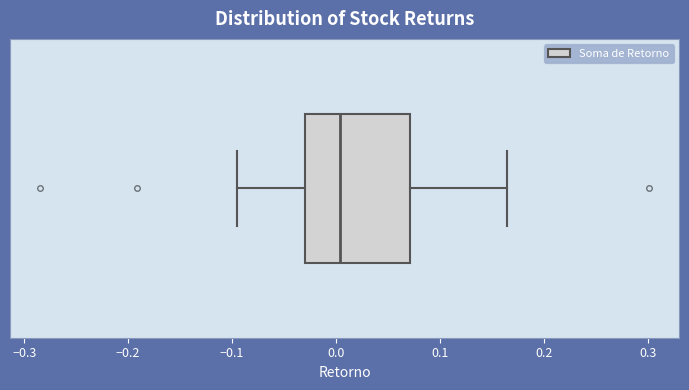

Read this box plot against the x-axis: the position of the median line, the range covered by the box, and the ends of both whiskers. The values are not printed on the chart, so give them approximately, as read against the axis.

median 0.00, box -0.03 to 0.07, whiskers -0.10 to 0.16